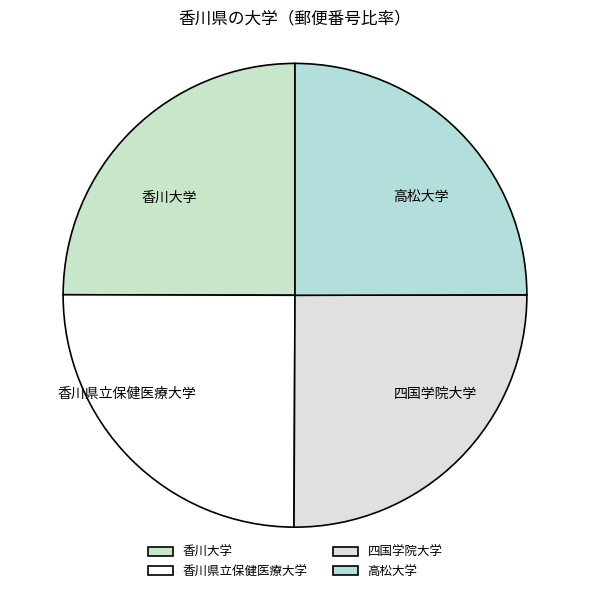

The 香川大学 slice represents 18% of the pie. True or false?

False